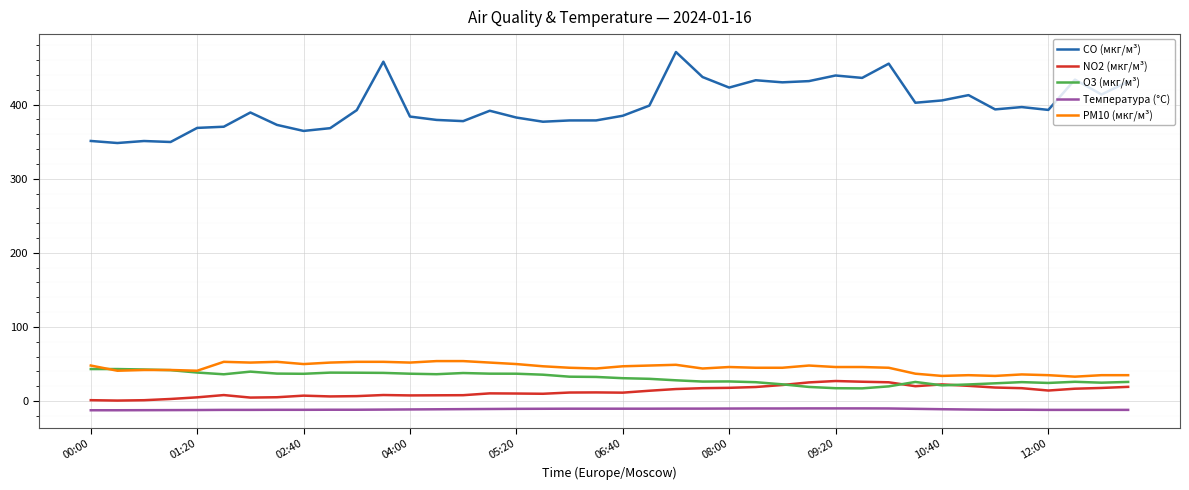

True or false: CO (мкг/м³) and NO2 (мкг/м³) intersect in this chart.

False